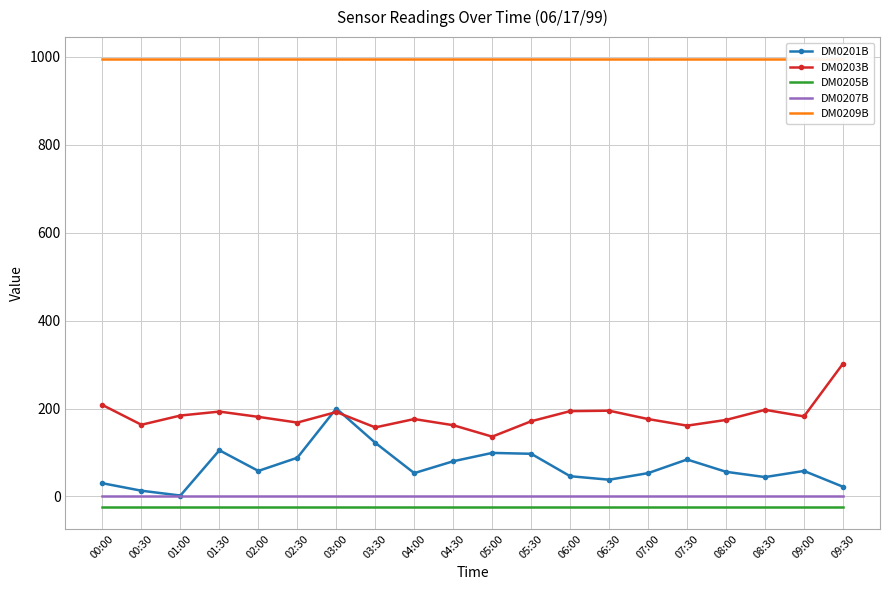

How many categories are shown in the chart?

20